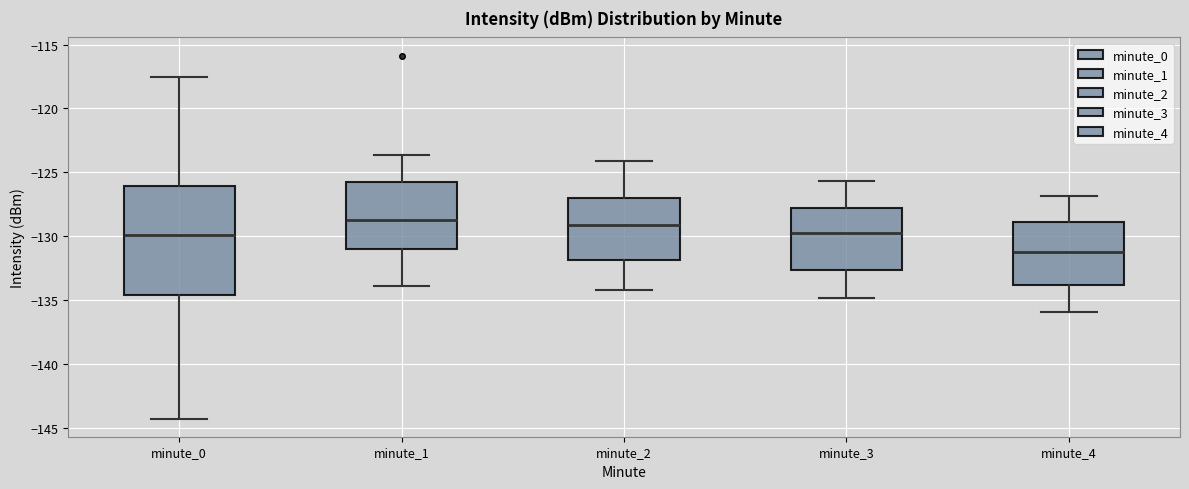

Where is the lower edge of the box for minute_3 on the y-axis? The values are not printed on the chart, so give them approximately, as read against the axis.

-132.5